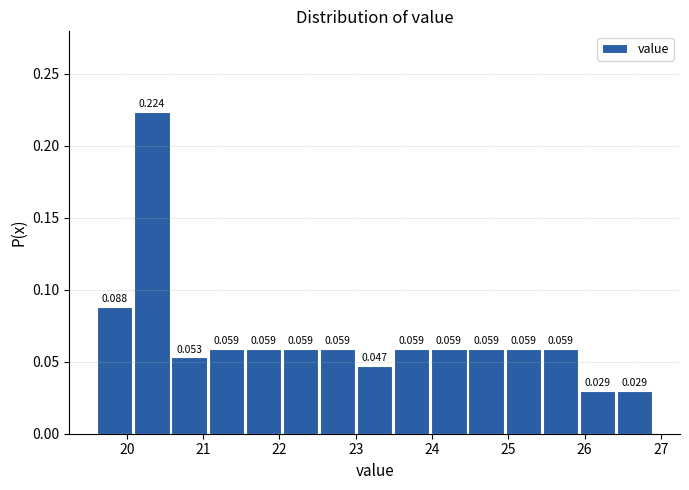

Which range on the x-axis has the tallest bar?

20.1 to 20.6